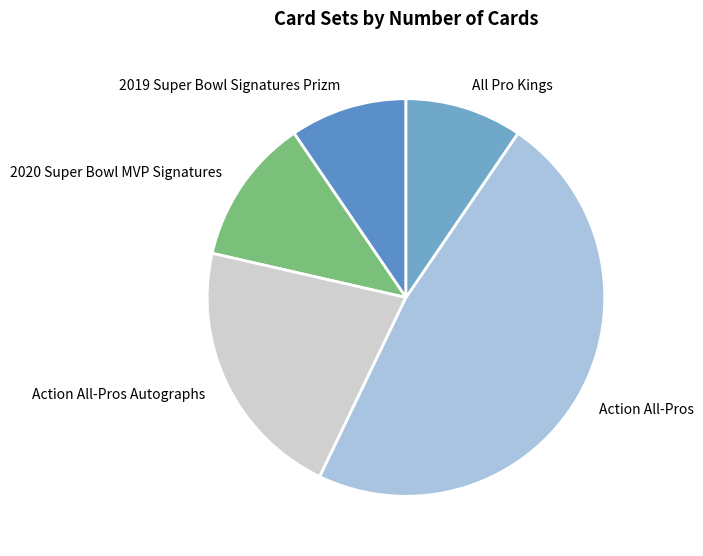

Combined, do Action All-Pros and Action All-Pros Autographs account for over 50%?

Yes